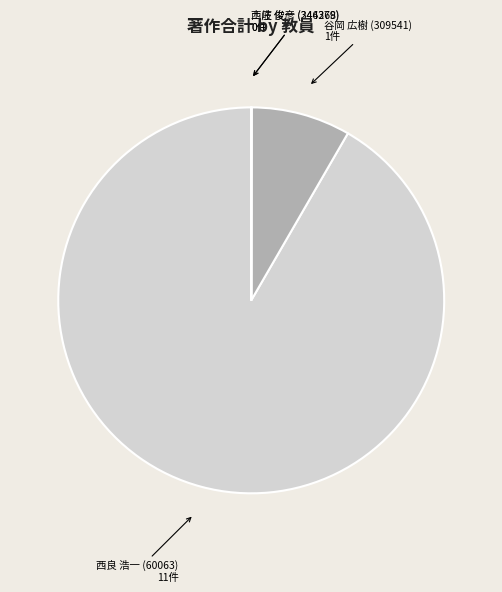

Is there any slice that represents more than half of the pie?

Yes